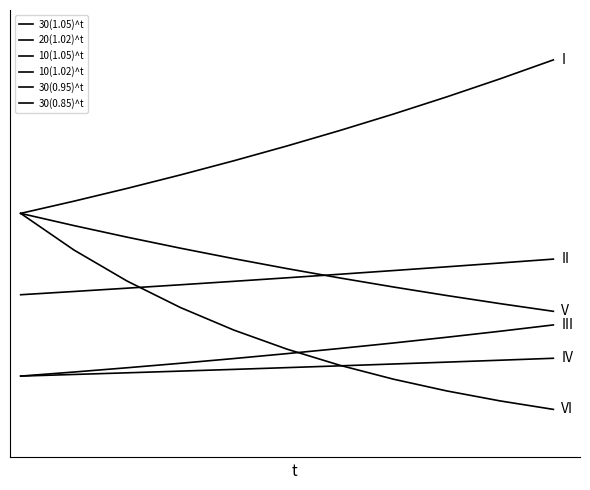

Is this an area chart (filled region under the line)?

No